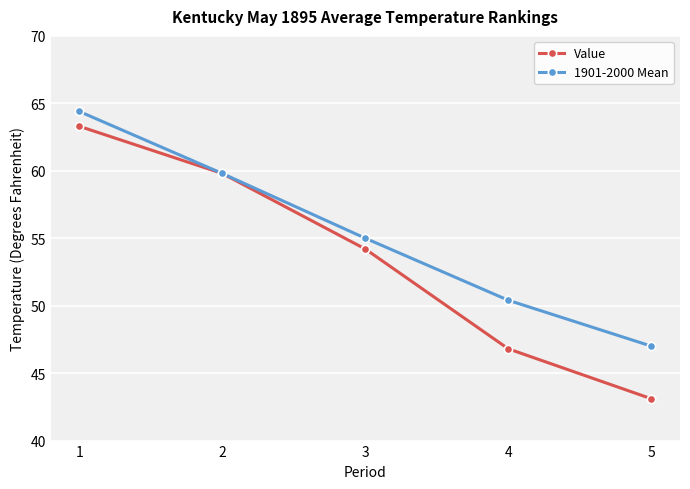

Is the value of 1901-2000 Mean at 5 greater than the value of Value at 1?

No